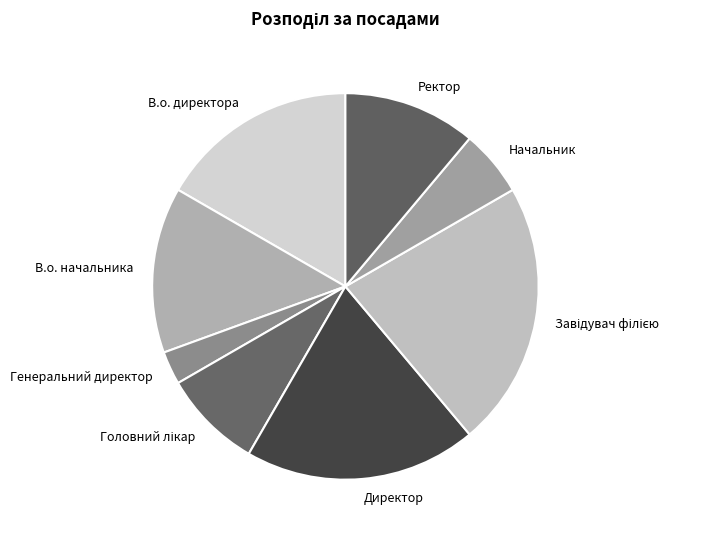

Approximately how many times larger is the value at Директор compared to В.о. начальника?

1.4